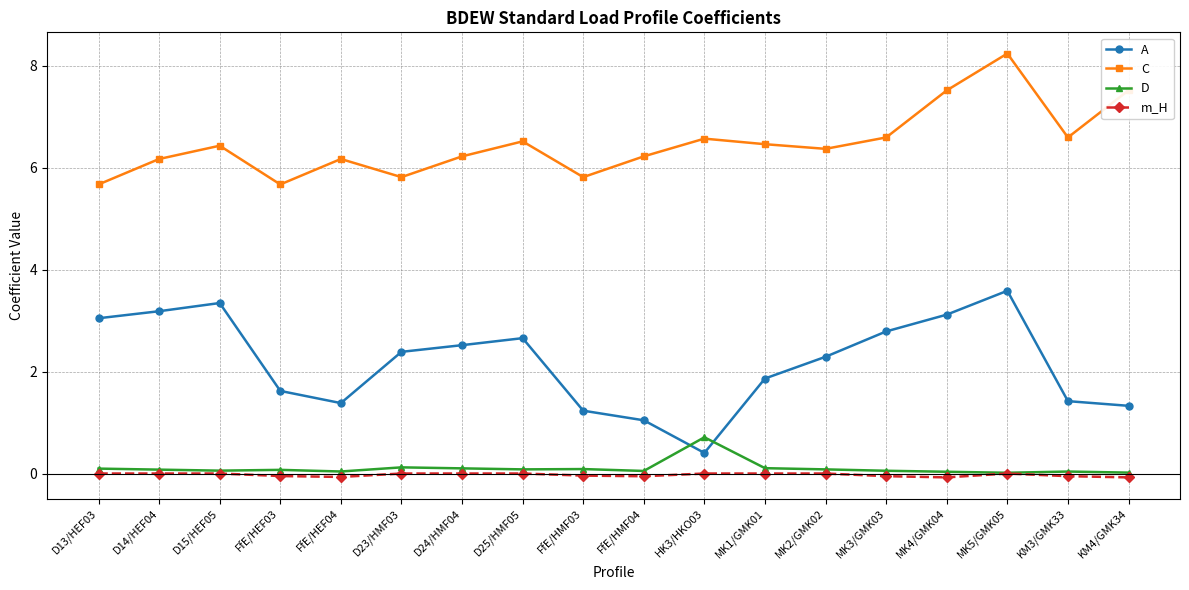

What is the maximum value shown in the chart?

8.2